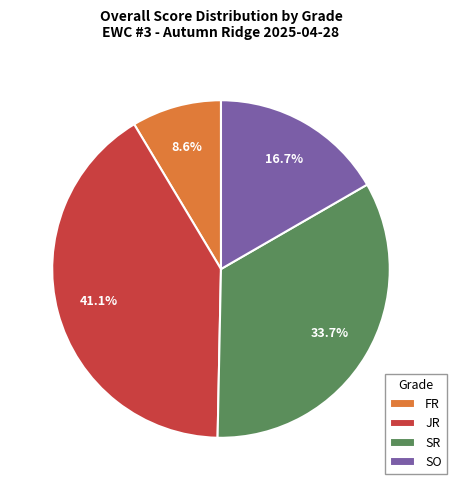

To the nearest percent, what is the difference between the largest and smallest slice percentages?

32%